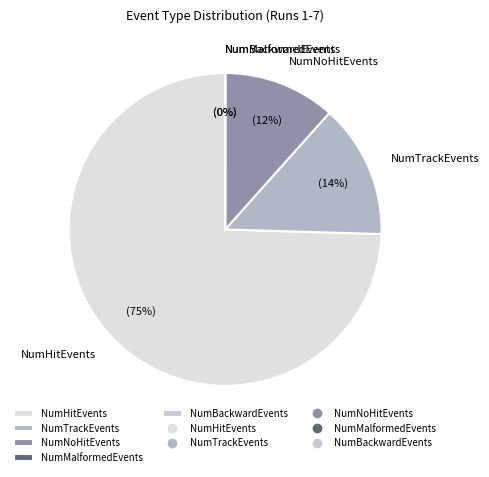

Between NumHitEvents and NumNoHitEvents, which is larger?

NumHitEvents